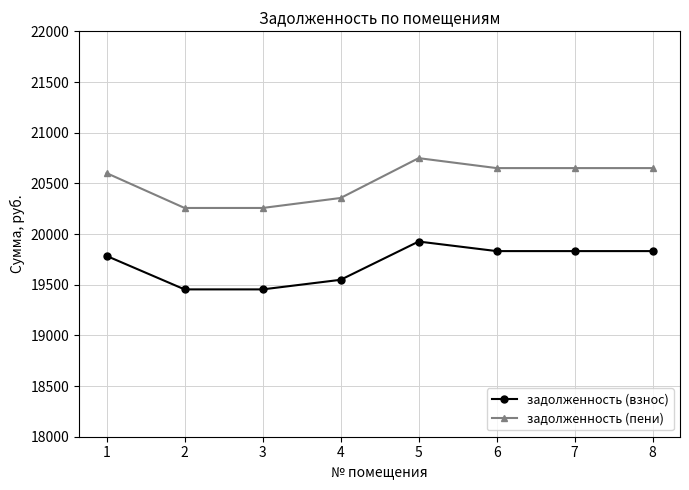

Is it true that задолженность (взнос) equals 19548.3 at 4?

True